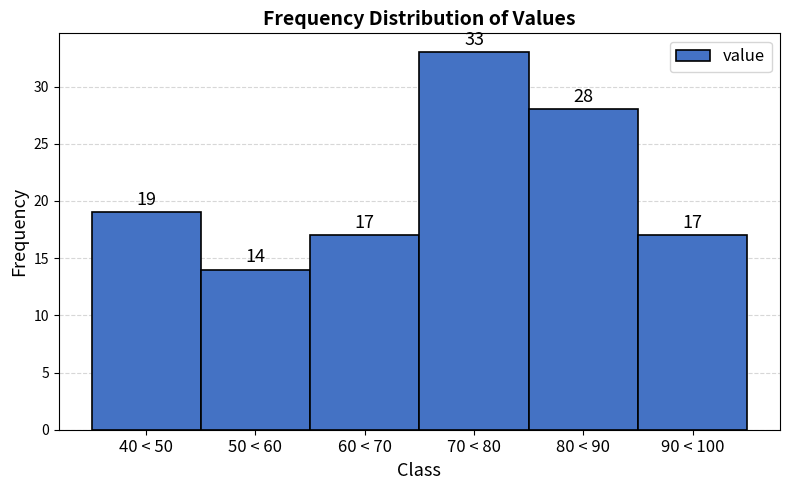

Reading left to right, transcribe all the data shown in this chart.

40 < 50=19	50 < 60=14	60 < 70=17	70 < 80=33	80 < 90=28	90 < 100=17